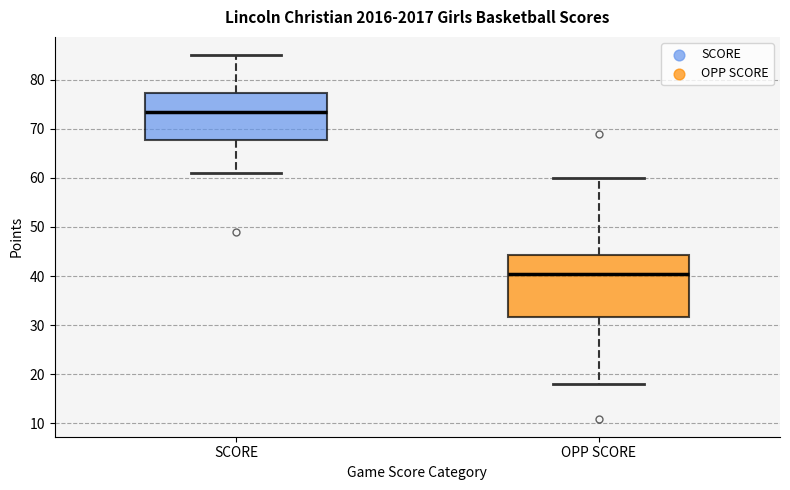

Comparing the boxes themselves (not the whiskers), which one is the tallest?

OPP SCORE